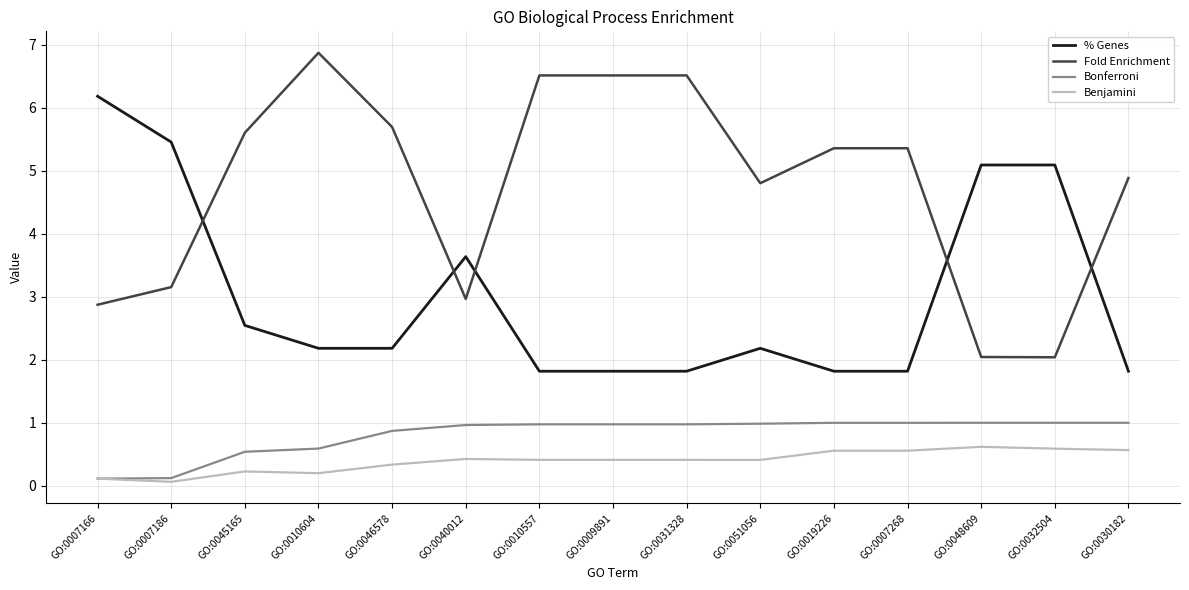

What value does the Benjamini series have at GO:0019226?

0.6